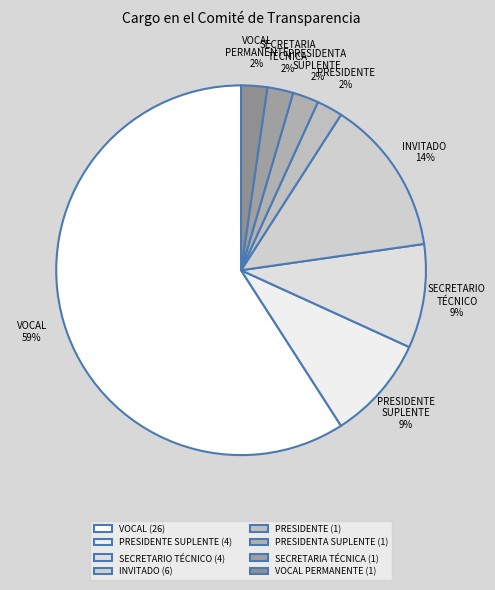

What is the largest slice in the pie chart?

VOCAL